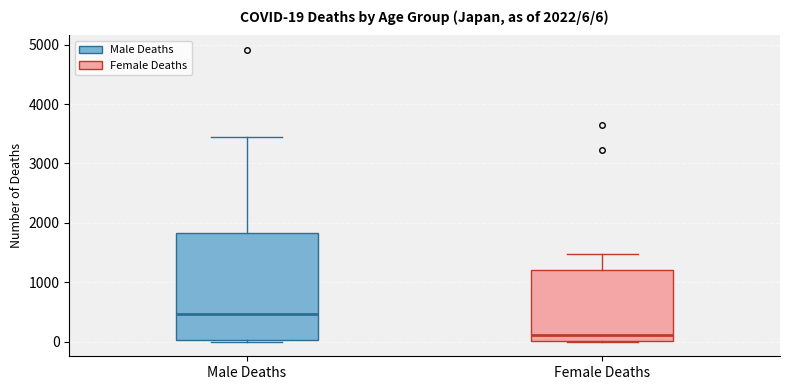

Comparing the boxes themselves (not the whiskers), which one is the tallest?

Male Deaths